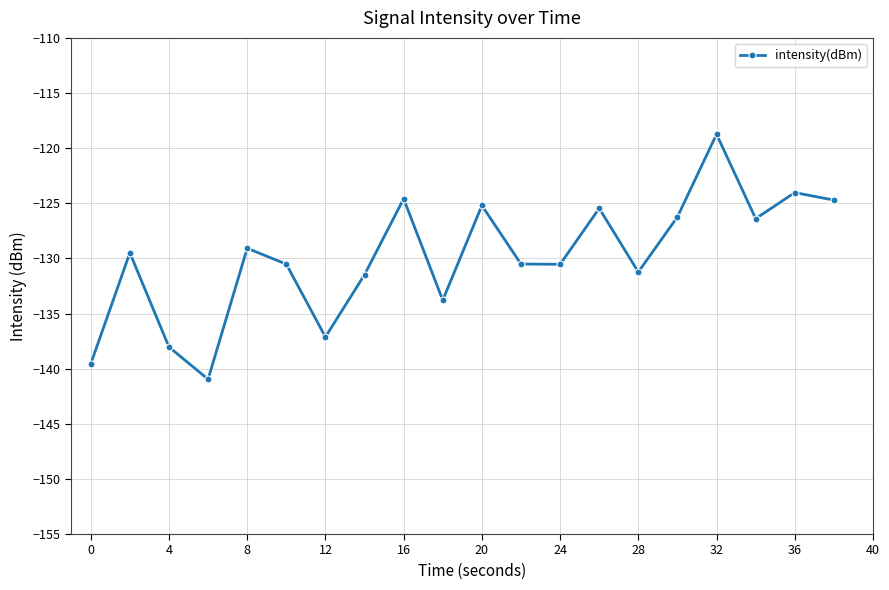

Count the number of data series in this chart.

1